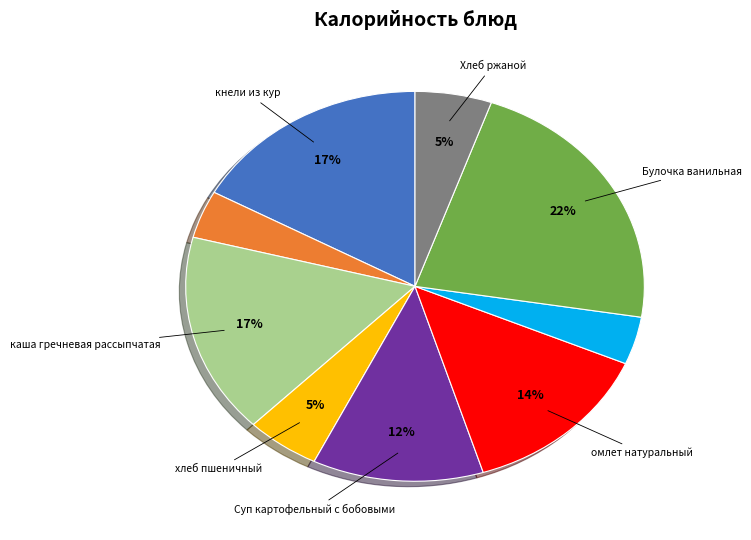

How many slices are in this pie chart?

9